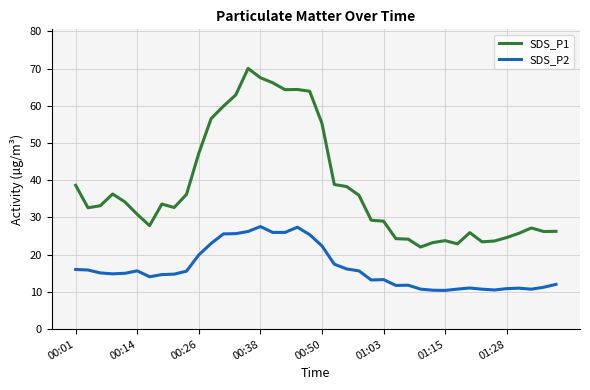

List the series in order of their peak value, lowest first.

SDS_P2, SDS_P1